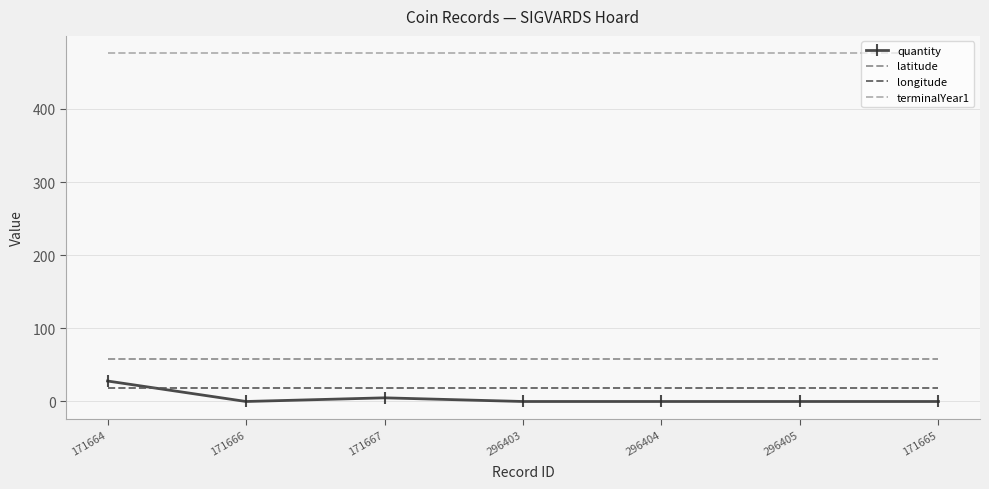

True or false: longitude and latitude cross at least once.

False